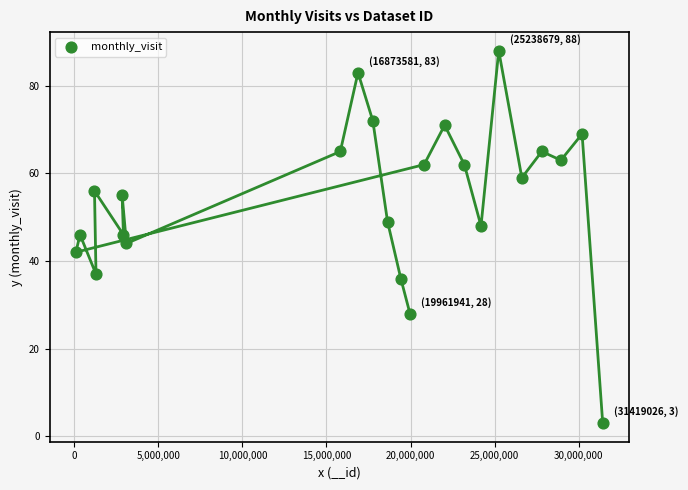

What is the range of Y values (max minus min)?

85